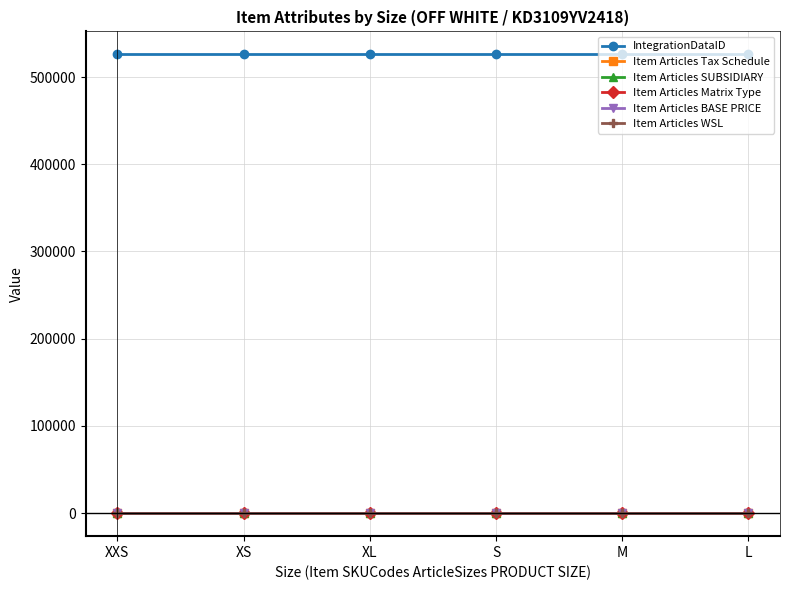

At which category is the sum across all series the highest?

XXS